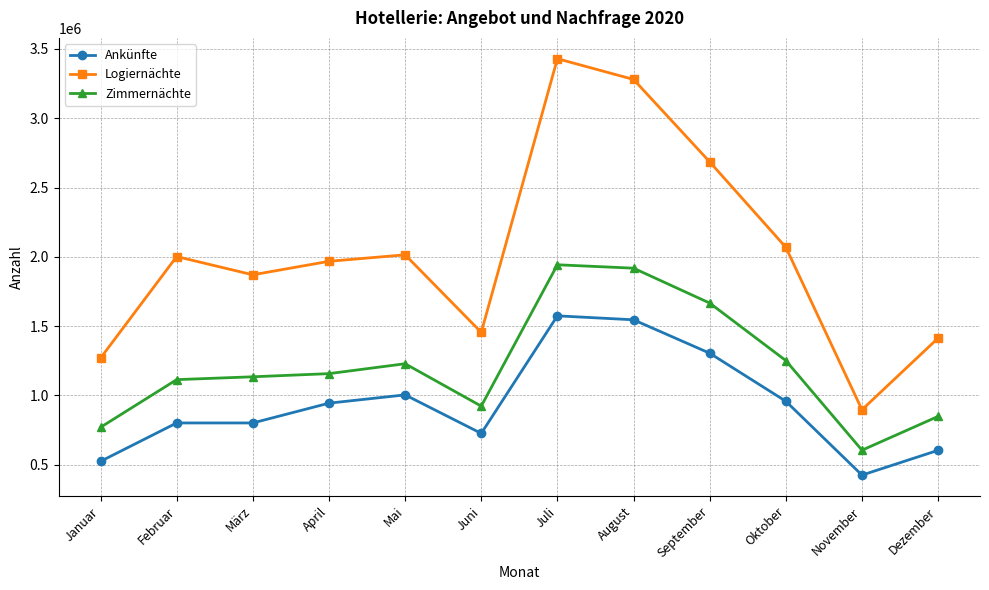

What is the label of the 1st point from the left?

Januar